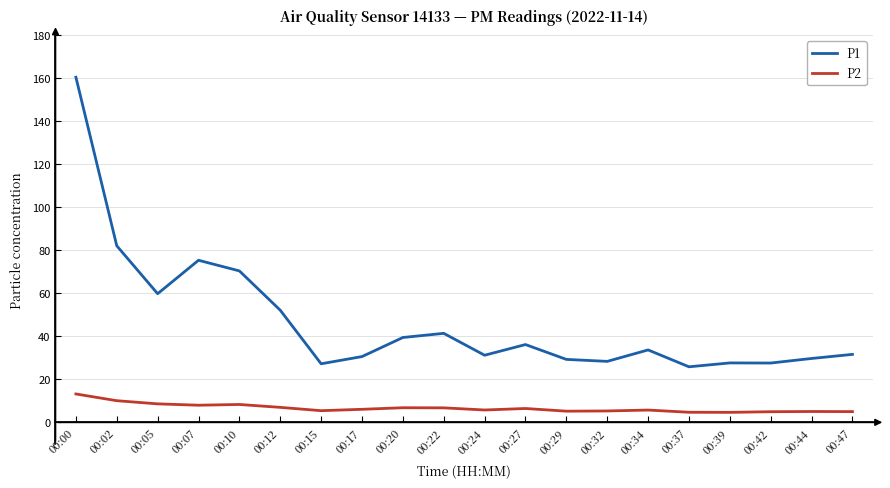

True or false: P1 and P2 cross at least once.

False